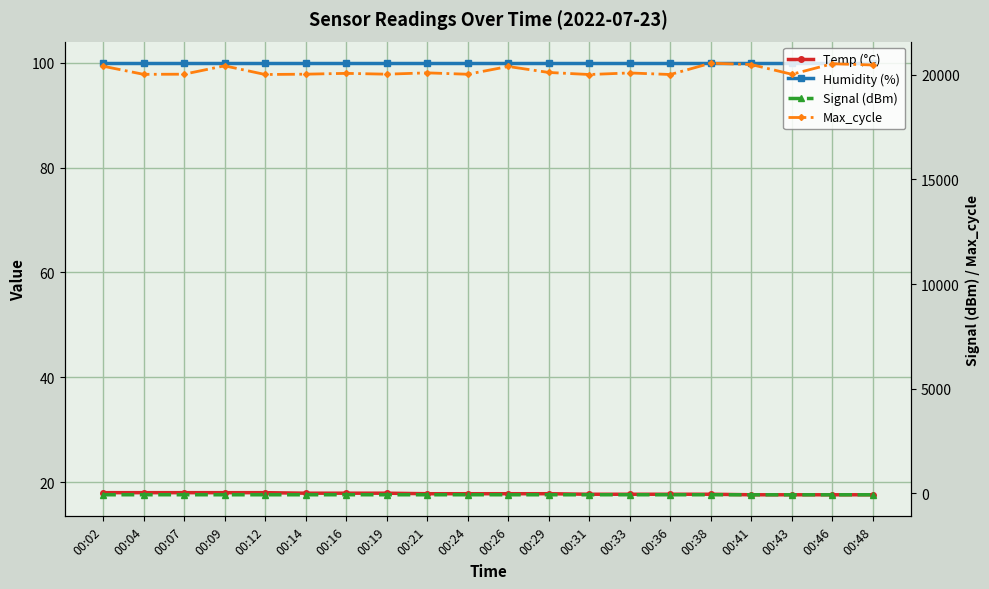

Which series has the largest range (max minus min)?

Max_cycle